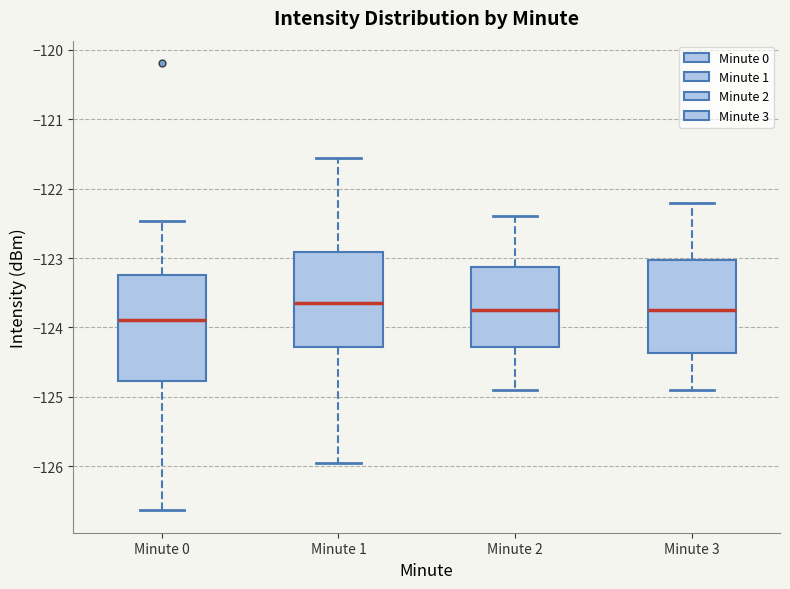

Reading left to right, read every box against the y-axis: the position of its median line, the range the box covers, and the ends of its whiskers. The values are not printed on the chart, so give them approximately, as read against the axis.

Minute 0: median -123.9, box -124.8 to -123.2, whiskers -126.6 to -122.5
Minute 1: median -123.6, box -124.3 to -122.9, whiskers -126.0 to -121.6
Minute 2: median -123.7, box -124.3 to -123.1, whiskers -124.9 to -122.4
Minute 3: median -123.7, box -124.4 to -123.0, whiskers -124.9 to -122.2